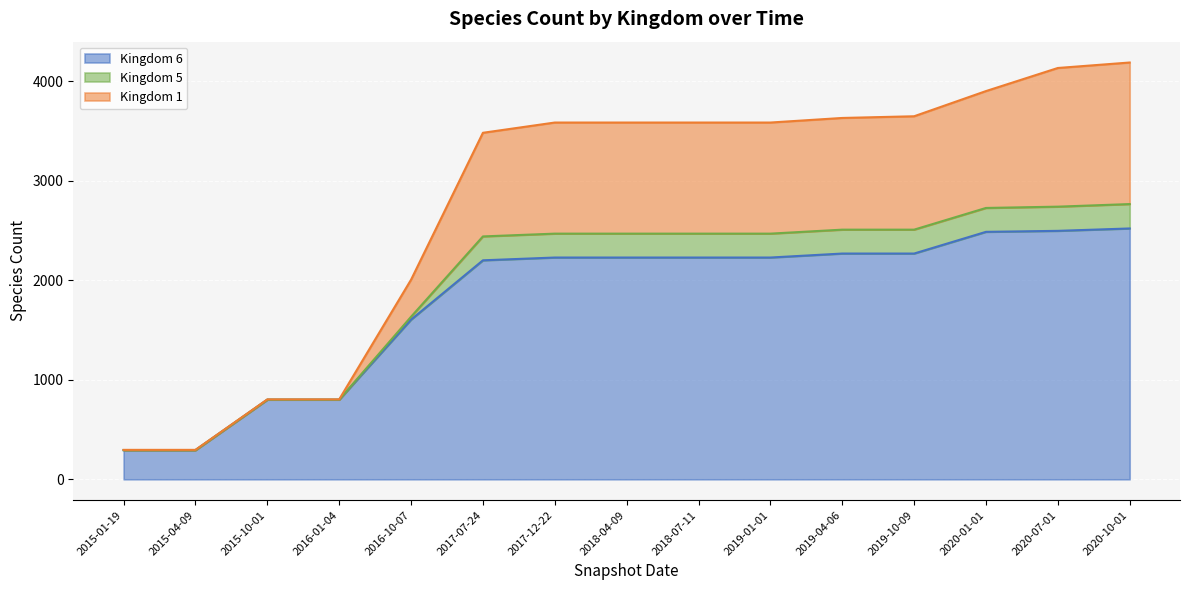

What is the maximum value shown in the chart?

4187